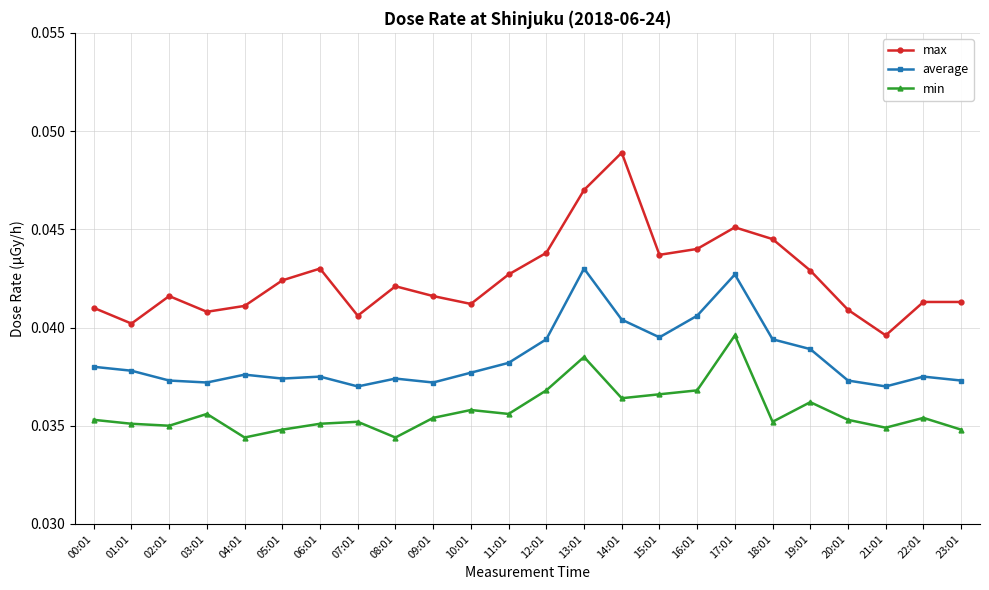

Rank the series by their maximum value, from lowest to highest.

min, average, max